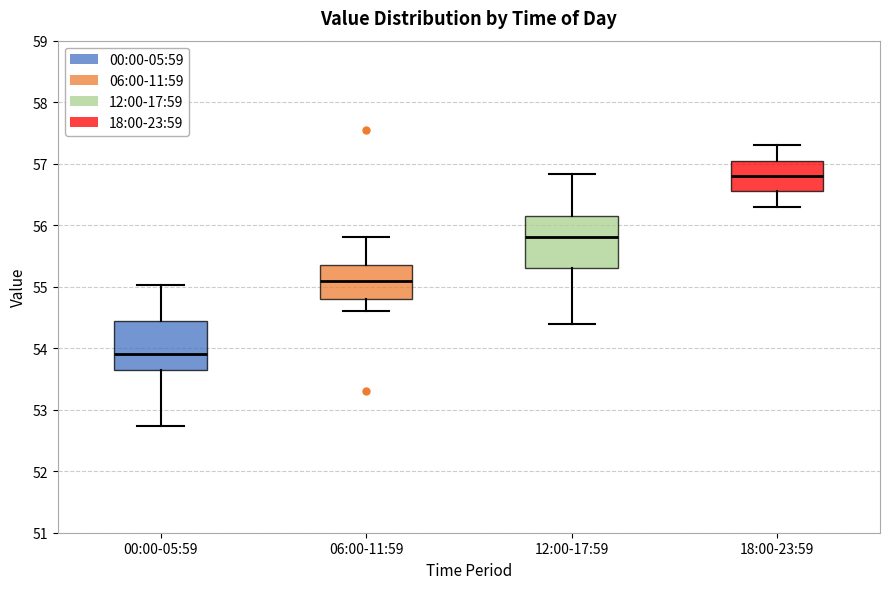

Reading left to right, read every box against the y-axis: the position of its median line, the range the box covers, and the ends of its whiskers. The values are not printed on the chart, so give them approximately, as read against the axis.

00:00-05:59: median 53.9, box 53.7 to 54.5, whiskers 52.7 to 55.0
06:00-11:59: median 55.1, box 54.8 to 55.4, whiskers 54.6 to 55.8
12:00-17:59: median 55.8, box 55.3 to 56.2, whiskers 54.4 to 56.8
18:00-23:59: median 56.8, box 56.6 to 57.1, whiskers 56.3 to 57.3